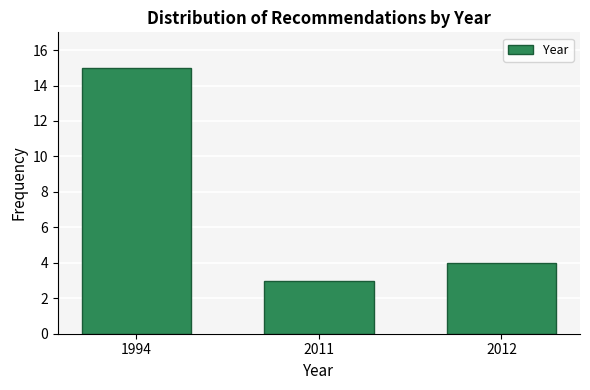

Reading left to right, transcribe all the data shown in this chart.

1994=15	2011=3	2012=4